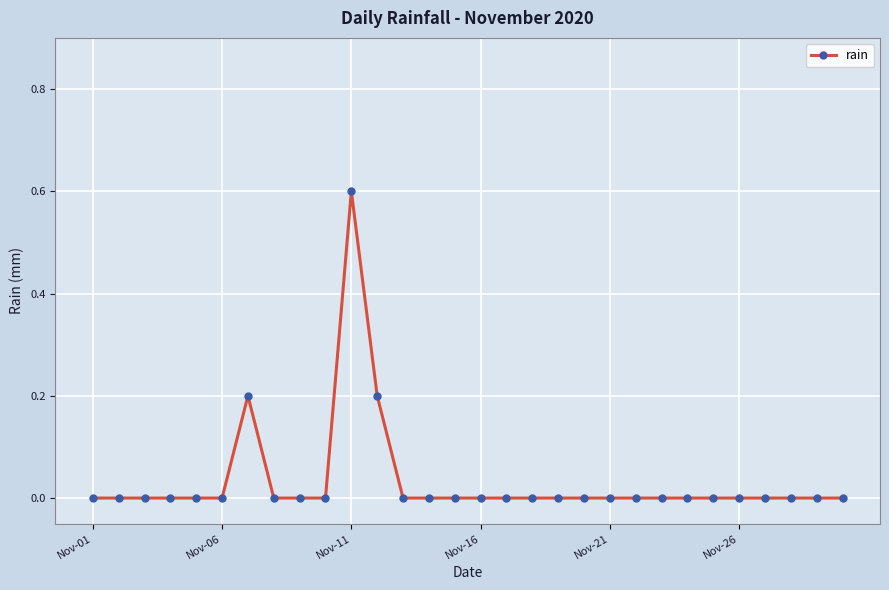

Reading left to right, transcribe all the data shown in this chart.

0.0	0.0	0.0	0.0	0.0	0.0	0.2	0.0	0.0	0.0	0.6	0.2	0.0	0.0	0.0	0.0	0.0	0.0	0.0	0.0	0.0	0.0	0.0	0.0	0.0	0.0	0.0	0.0	0.0	0.0